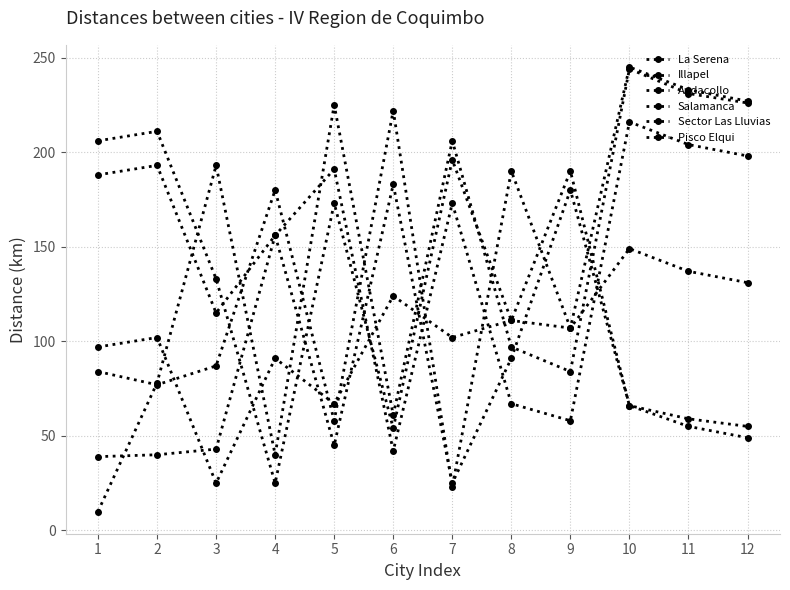

How many lines are shown in the chart?

6